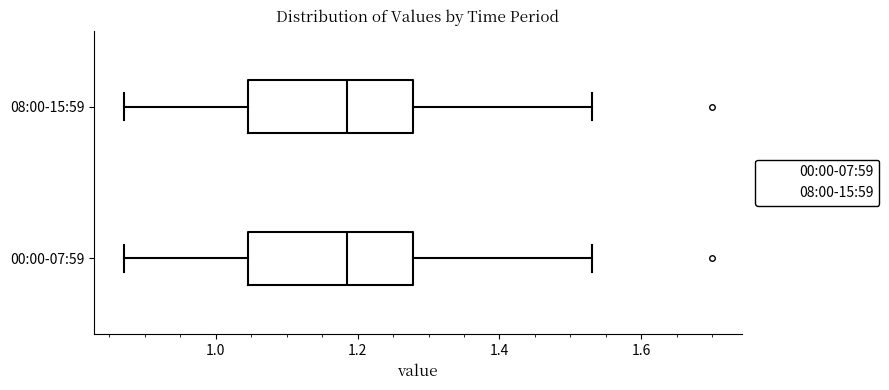

Where does the left whisker of the box for 08:00-15:59 end on the x-axis? The values are not printed on the chart, so give them approximately, as read against the axis.

0.88